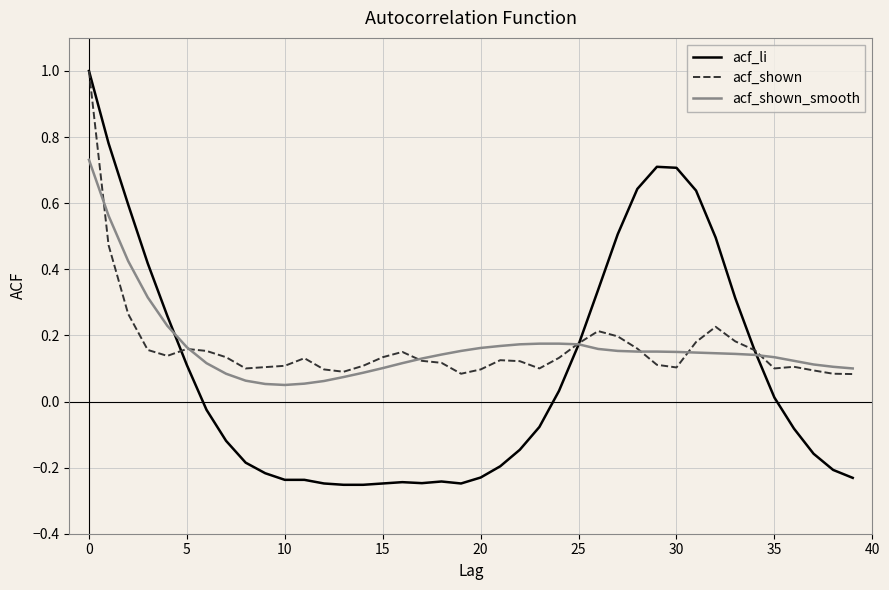

What is the greatest value displayed?

1.0